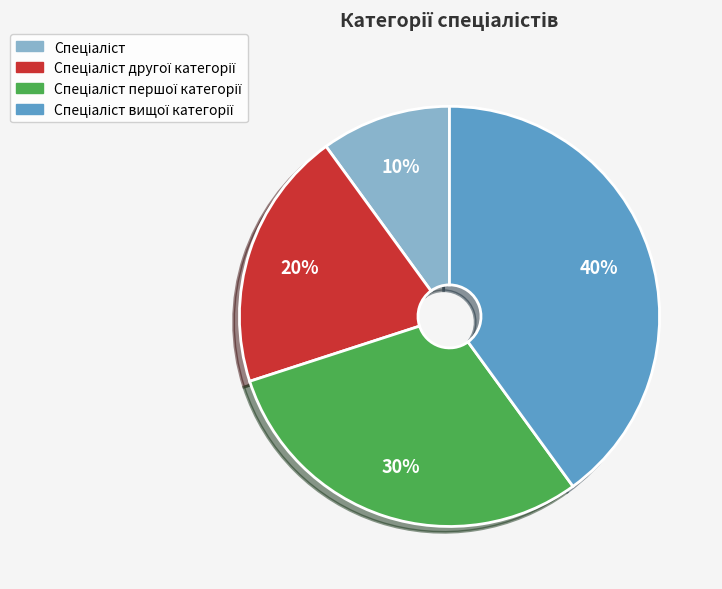

How many segments does this pie chart have?

4